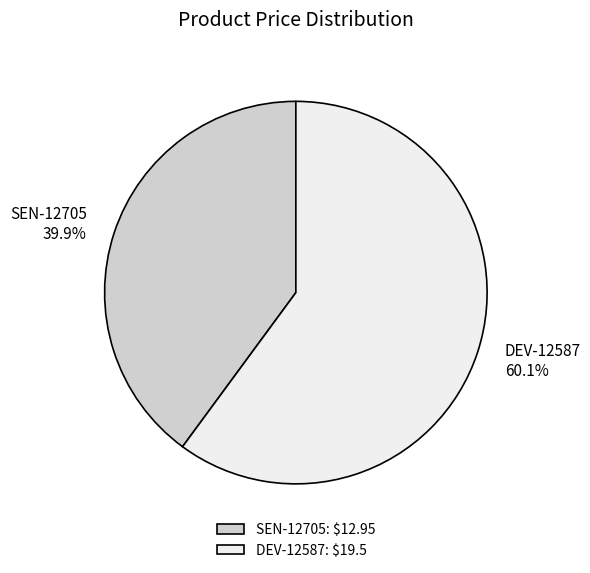

Which category accounts for the majority?

DEV-12587